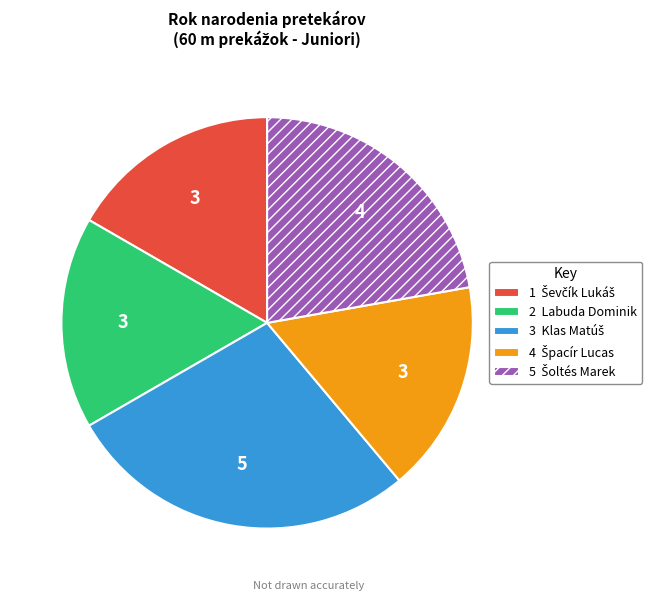

Is there any slice that represents more than half of the pie?

No